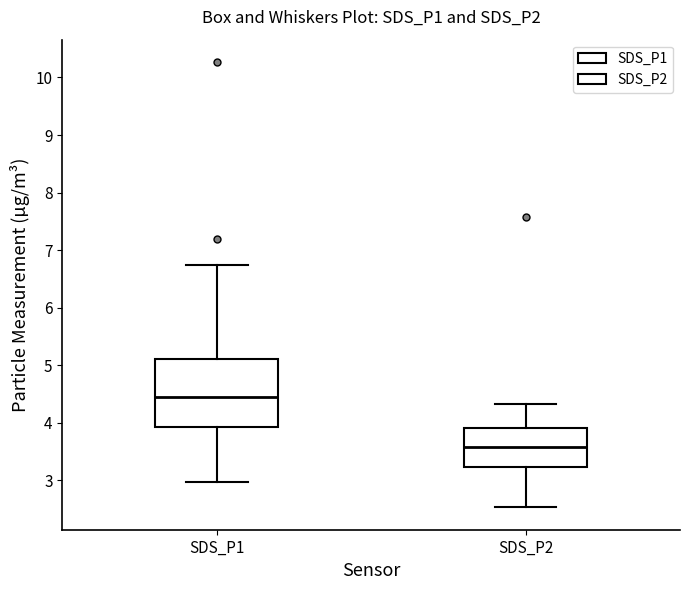

Reading left to right, transcribe this box plot: for each box, give where its median line is, the range the box spans, and where its two whiskers end, as read against the y-axis. The values are not printed on the chart, so give them approximately, as read against the axis.

SDS_P1: median 4.5, box 3.9 to 5.1, whiskers 3.0 to 6.8
SDS_P2: median 3.6, box 3.2 to 3.9, whiskers 2.5 to 4.3